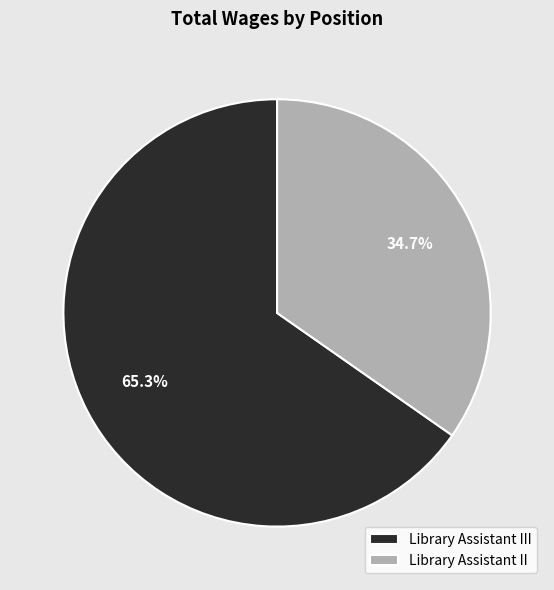

To the nearest percent, what portion does Library Assistant III represent?

65%